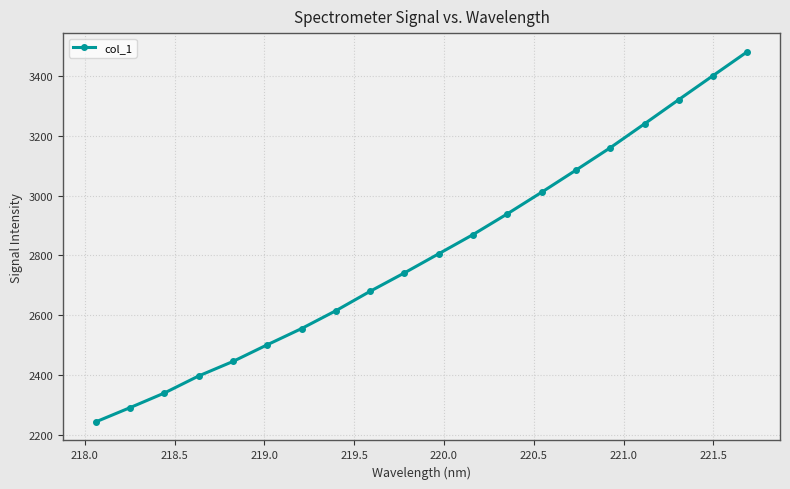

How many data points are less than 2805?

10